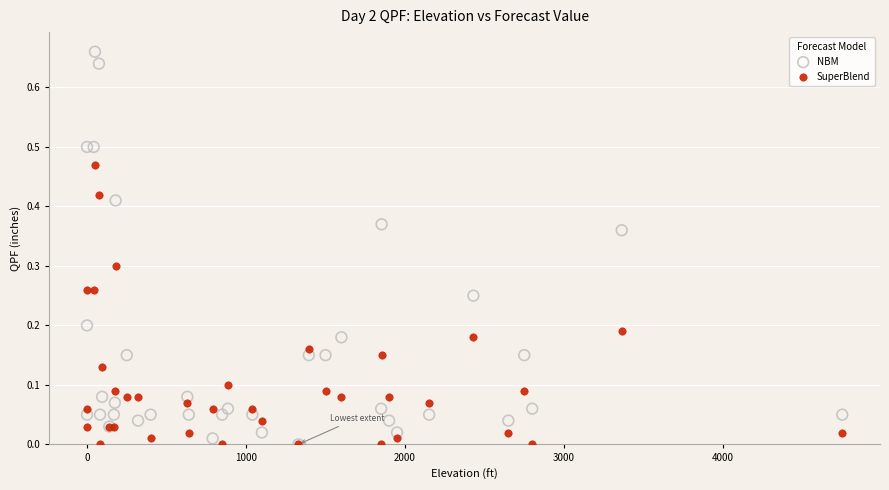

Which series has the largest Y range (max minus min)?

NBM